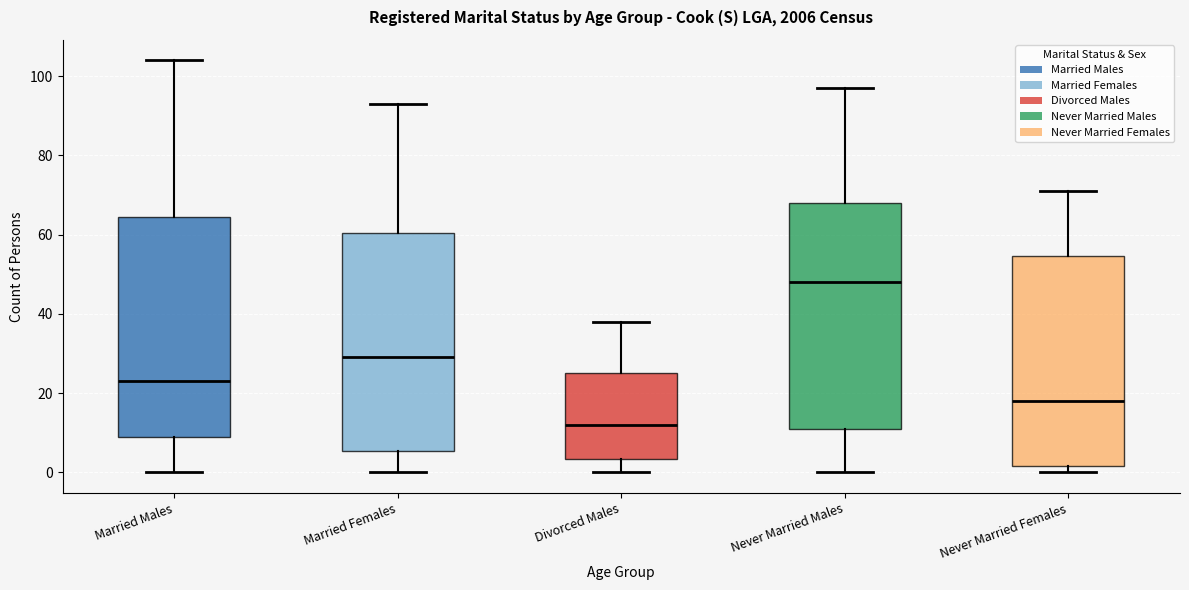

Reading left to right, transcribe this box plot: for each box, give where its median line is, the range the box spans, and where its two whiskers end, as read against the y-axis. The values are not printed on the chart, so give them approximately, as read against the axis.

Married Males: median 24, box 10 to 64, whiskers 0 to 104
Married Females: median 30, box 6 to 60, whiskers 0 to 94
Divorced Males: median 12, box 4 to 26, whiskers 0 to 38
Never Married Males: median 48, box 12 to 68, whiskers 0 to 98
Never Married Females: median 18, box 2 to 54, whiskers 0 to 72